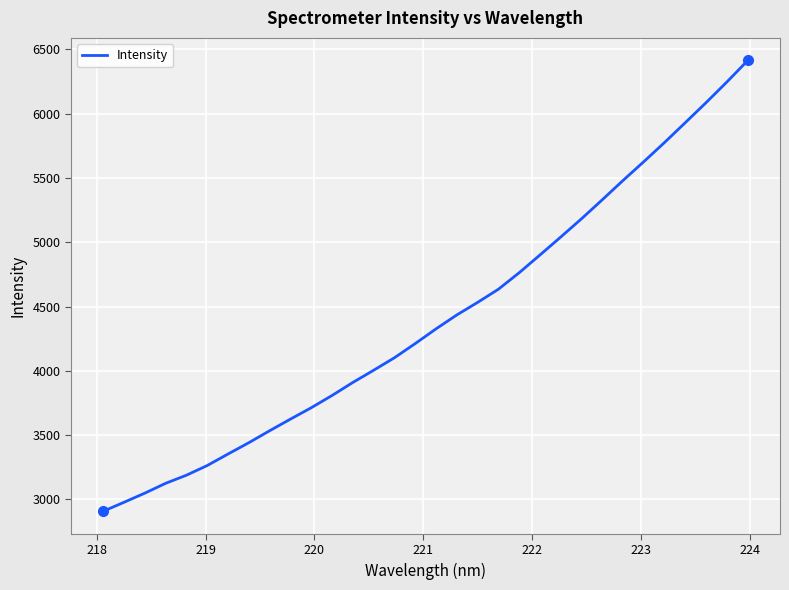

What is the difference between the maximum and minimum values?

3506.8